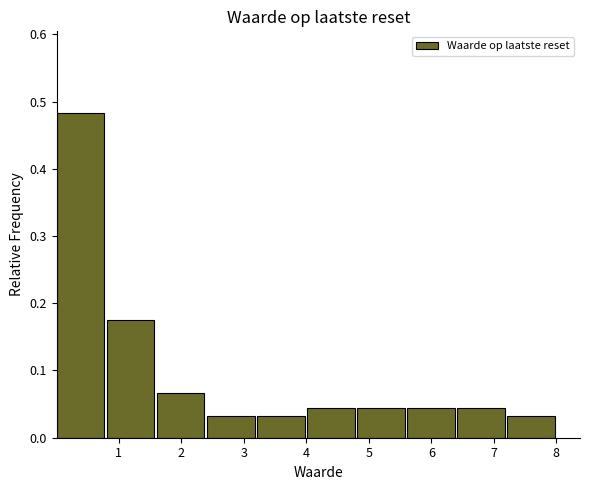

How tall is the bar that spans 4.8 to 5.6 on the x-axis? Neither the bar edges nor the heights are printed on the chart, so give them approximately, as read against the axes.

0.04